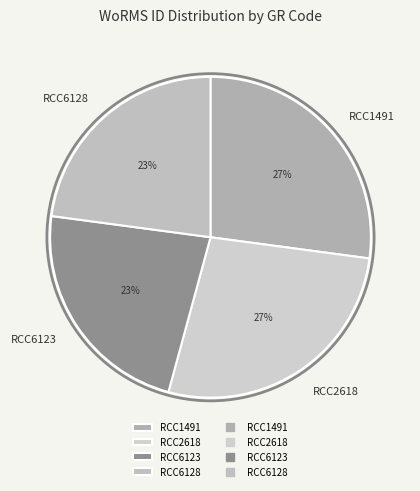

The RCC1491 slice represents 14% of the pie. True or false?

False